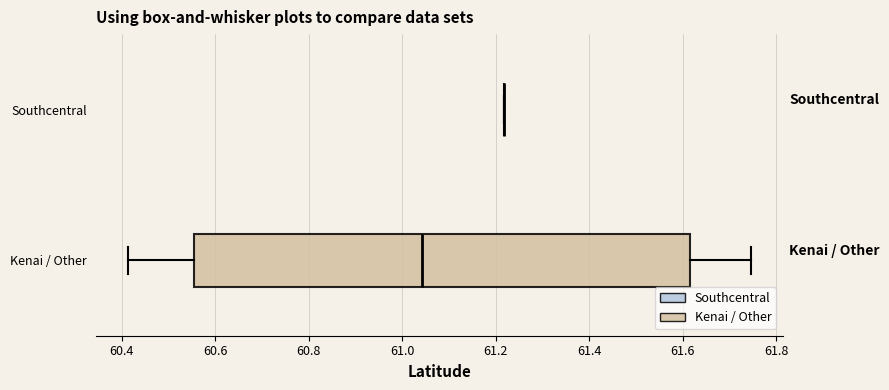

Comparing the boxes themselves (not the whiskers), which one is the widest?

Kenai / Other